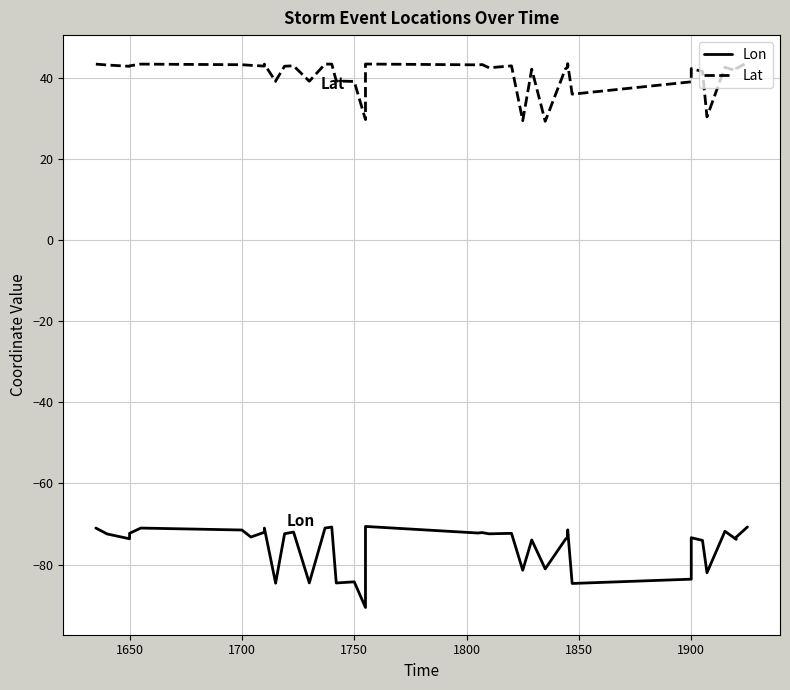

Which series has the largest total across all categories?

Lat